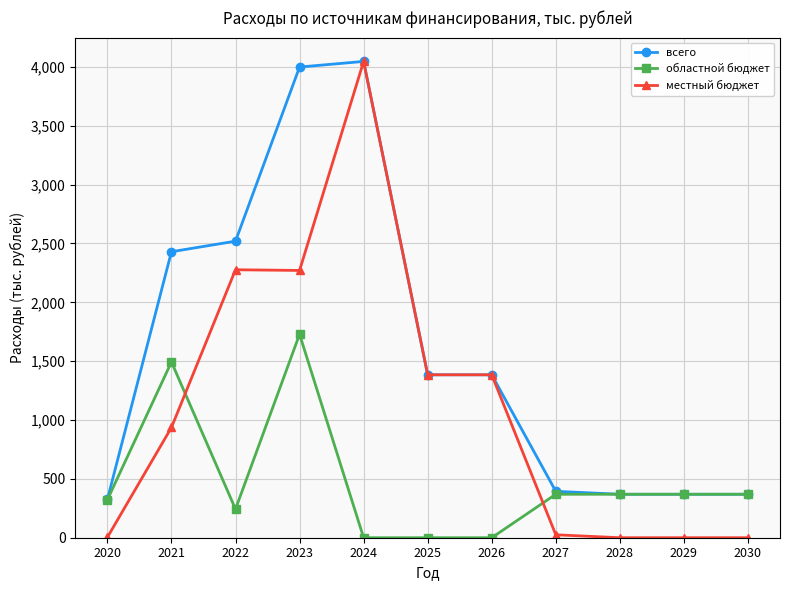

How many categories are shown in the chart?

11